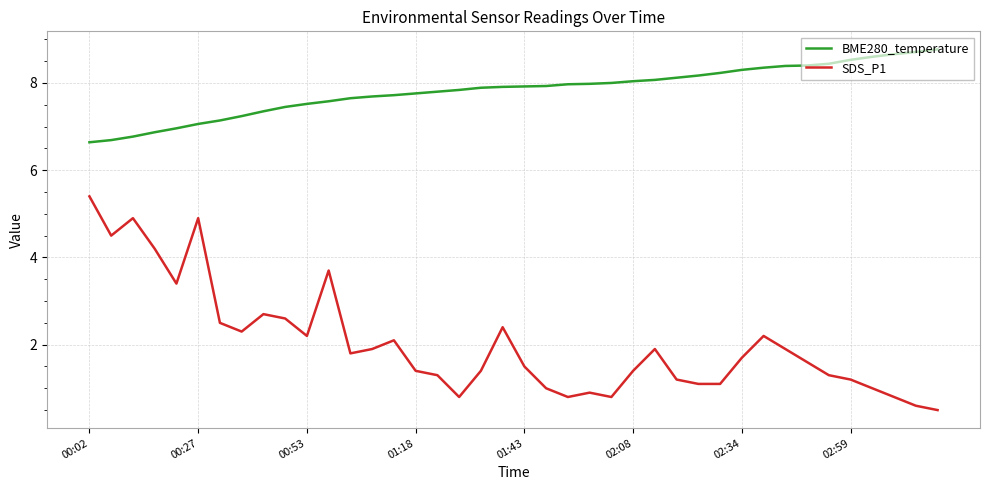

Which series has the largest range (max minus min)?

SDS_P1